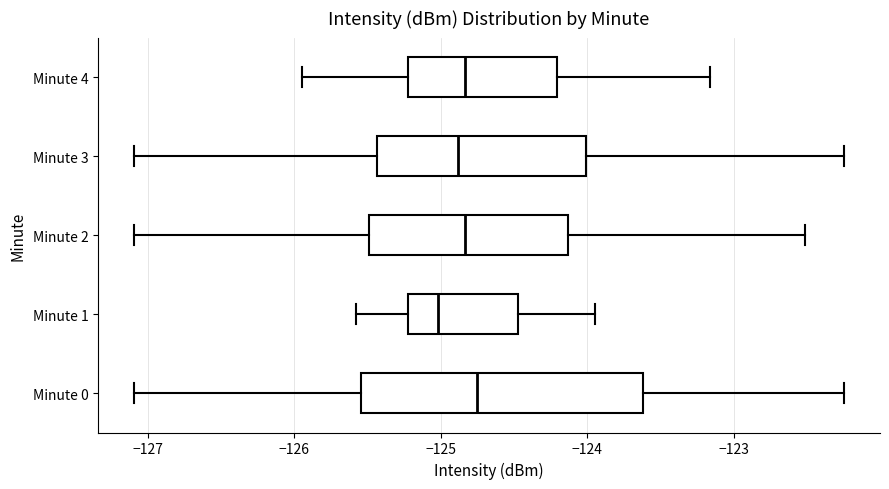

Reading bottom to top, read every box against the x-axis: the position of its median line, the range the box covers, and the ends of its whiskers. The values are not printed on the chart, so give them approximately, as read against the axis.

Minute 0: median -124.8, box -125.5 to -123.6, whiskers -127.1 to -122.2
Minute 1: median -125.0, box -125.2 to -124.5, whiskers -125.6 to -123.9
Minute 2: median -124.8, box -125.5 to -124.1, whiskers -127.1 to -122.5
Minute 3: median -124.9, box -125.4 to -124.0, whiskers -127.1 to -122.2
Minute 4: median -124.8, box -125.2 to -124.2, whiskers -125.9 to -123.2